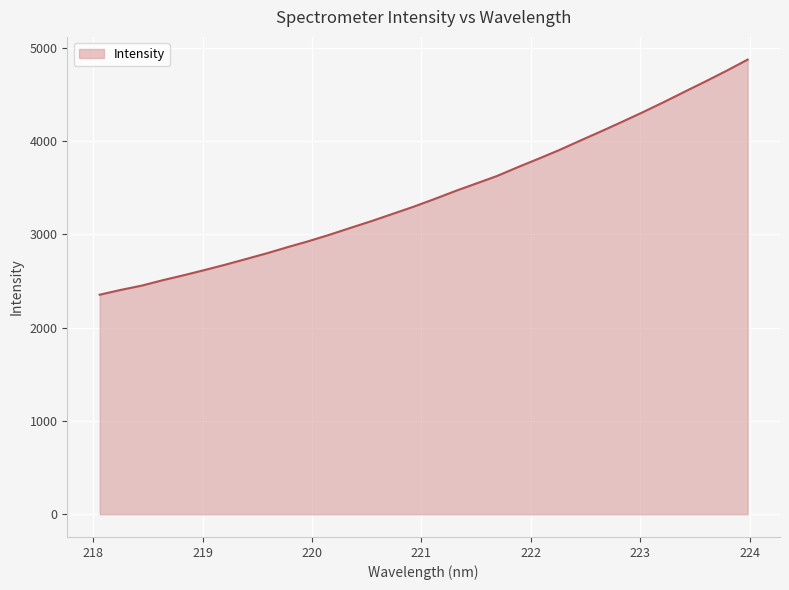

What is the smallest value displayed?

2352.2